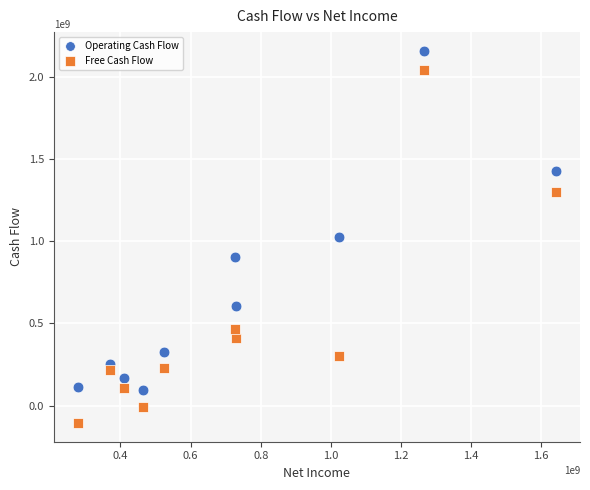

Which series has the largest Y range (max minus min)?

Free Cash Flow